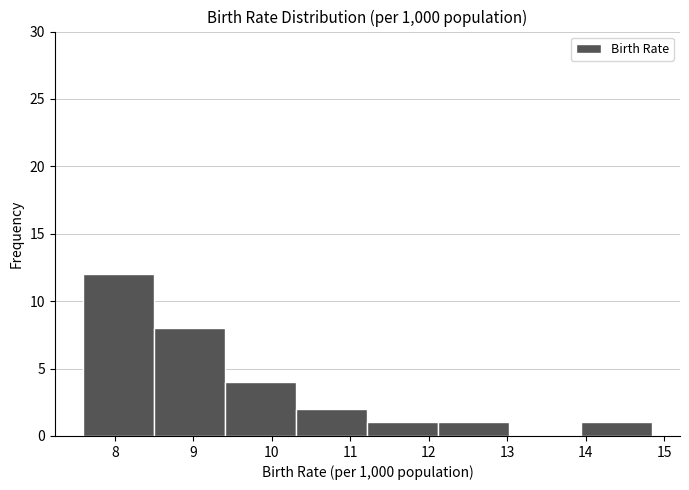

Over which range of the x-axis is the bar tallest?

7.6 to 8.5